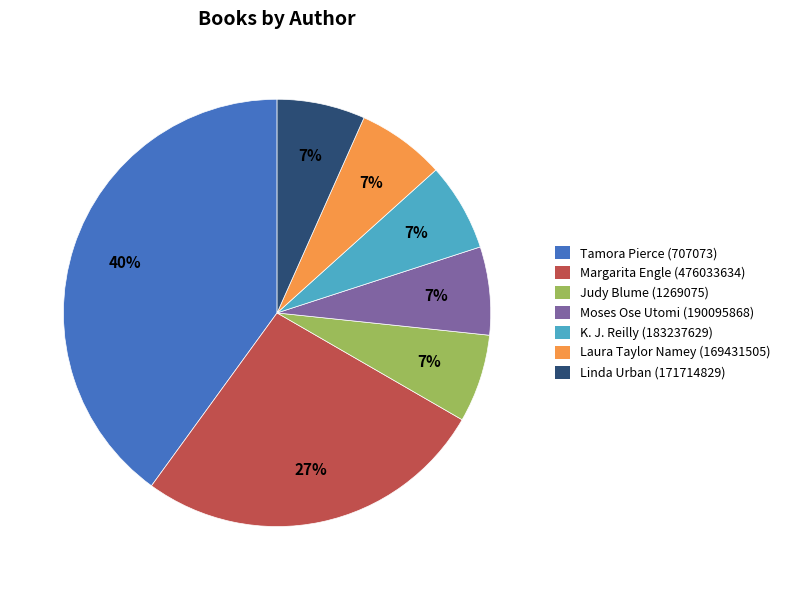

Count the number of slices in the pie.

7